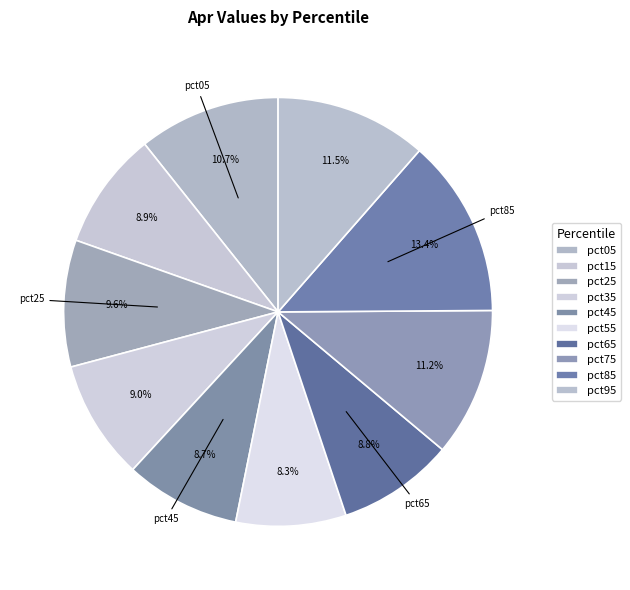

How much of the chart is everything except pct85?

86.6%